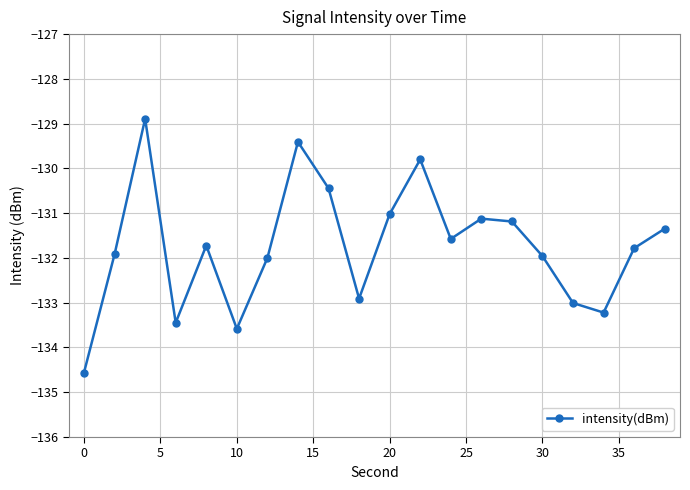

Count the number of data series in this chart.

1